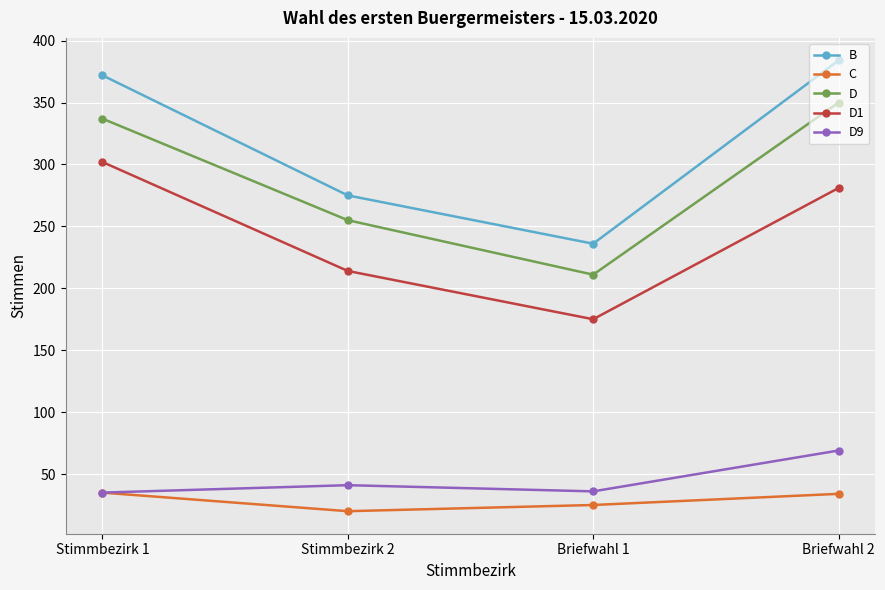

What is the sum of all D9 values?

181